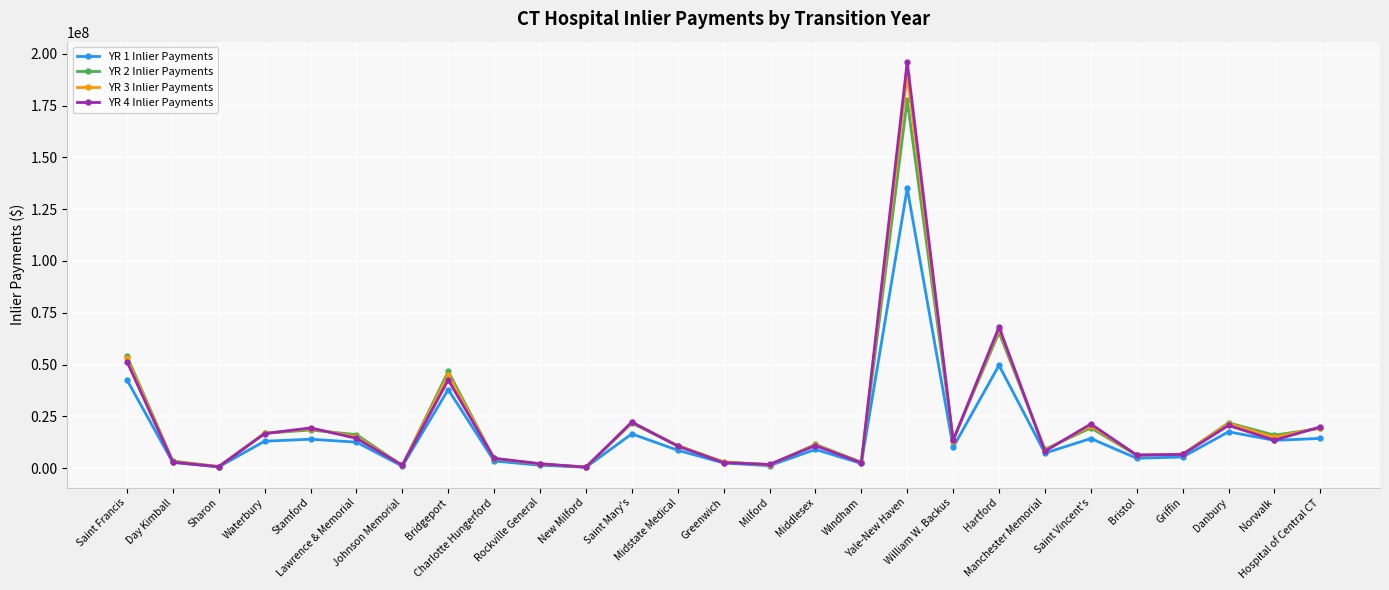

What is the value of the YR 2 Inlier Payments point at the 13th from the left?

10920542.3